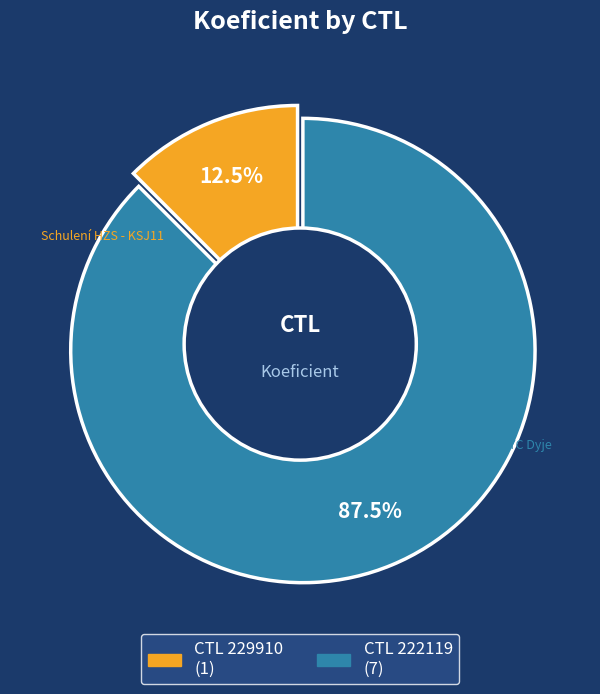

To the nearest percent, what is the average slice percentage?

50%